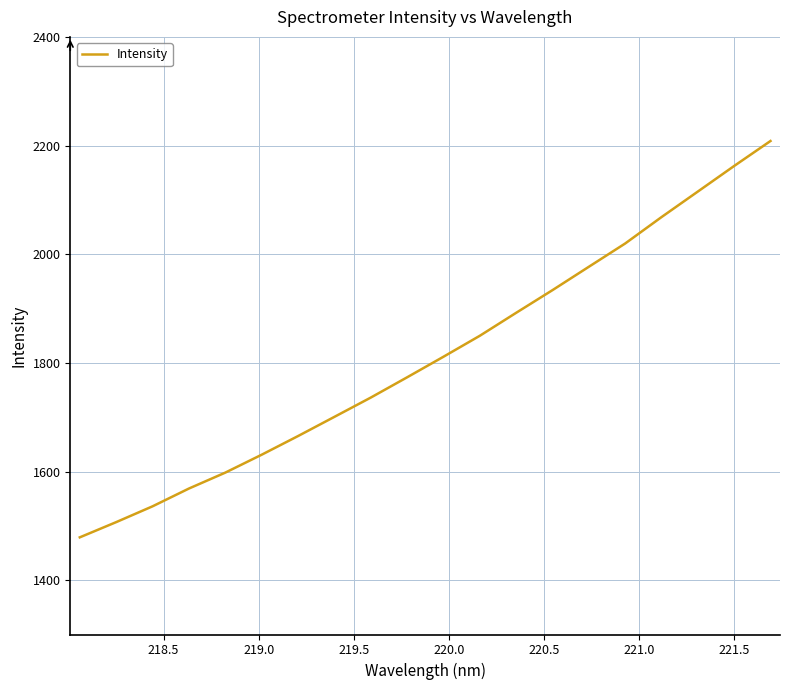

What is the maximum value shown in the chart?

2208.4